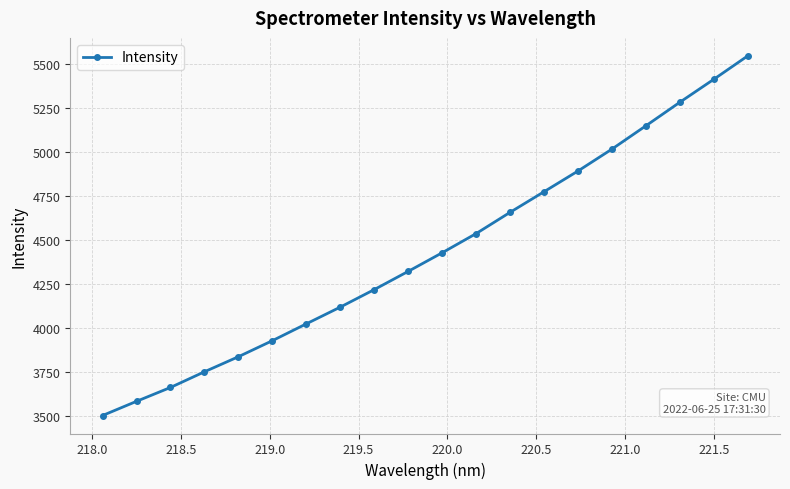

What is the greatest value displayed?

5544.5